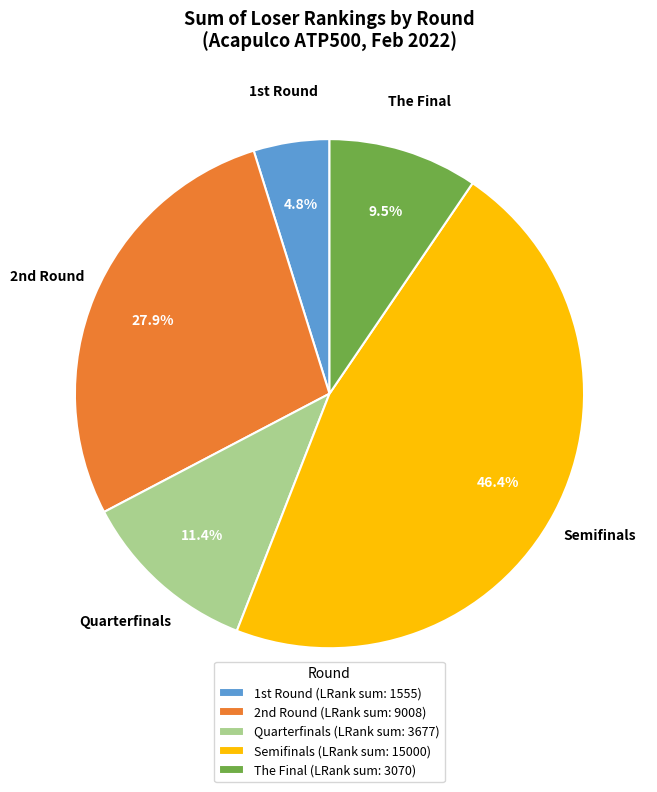

What is the smallest slice in the pie chart?

1st Round